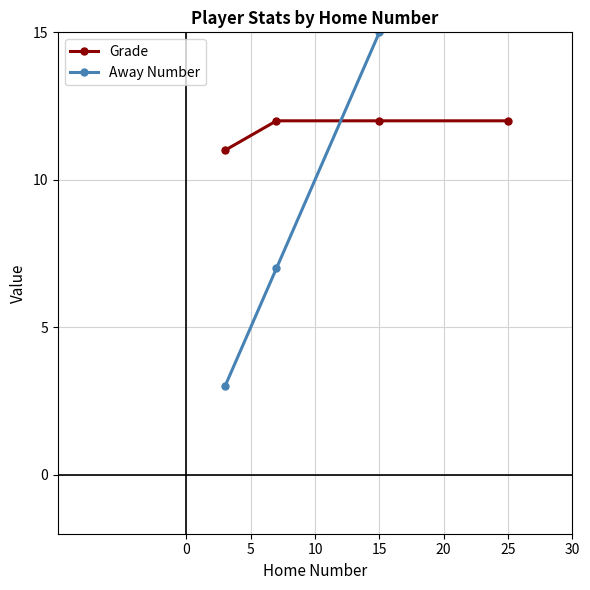

Reading left to right, extract all data points from this chart.

Grade: 11	12	12	12
Away Number: 3	7	15	25